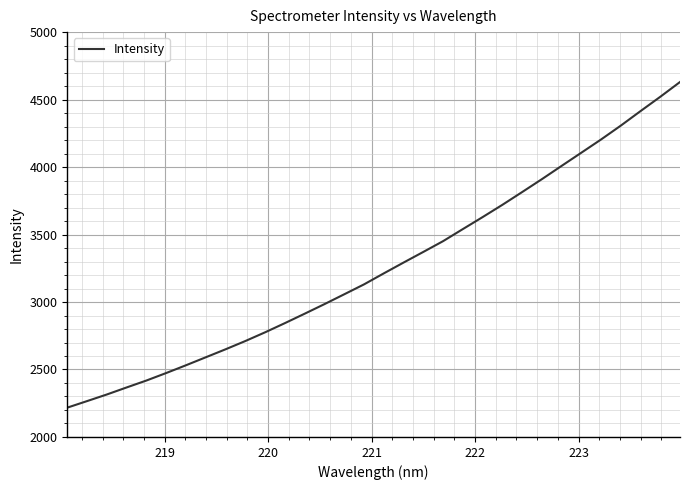

What is the greatest value displayed?

4630.3